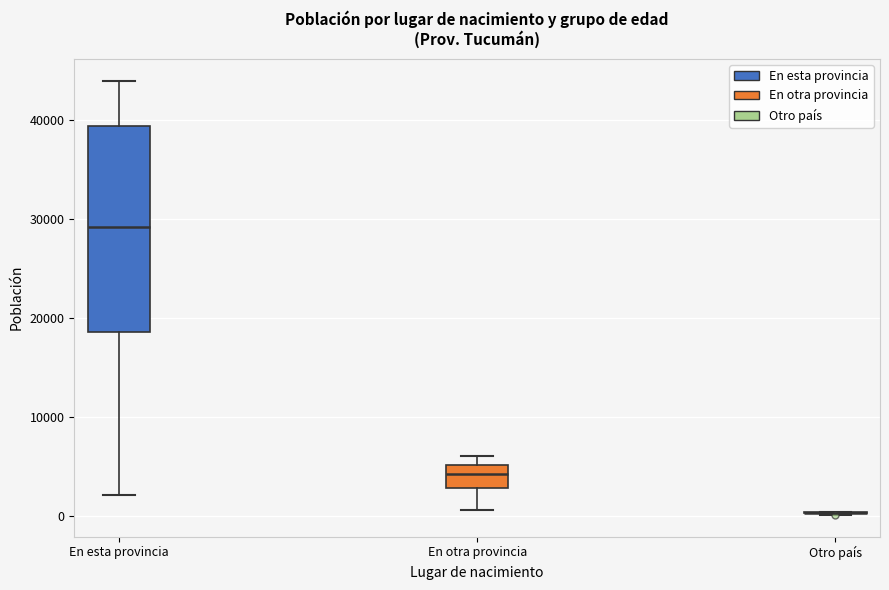

Reading left to right, read every box against the y-axis: the position of its median line, the range the box covers, and the ends of its whiskers. The values are not printed on the chart, so give them approximately, as read against the axis.

En esta provincia: median 29000, box 19000 to 39000, whiskers 2000 to 44000
En otra provincia: median 4000, box 3000 to 5000, whiskers 1000 to 6000
Otro país: box collapsed to a line at 0, whiskers 0 to 0